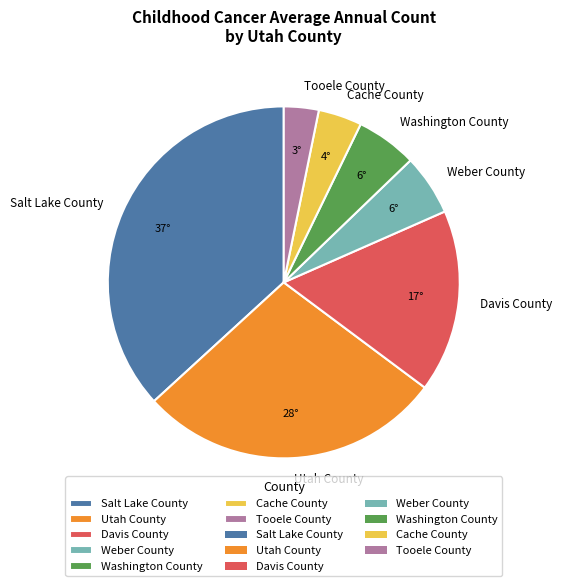

The Salt Lake County slice represents 37% of the pie. True or false?

True